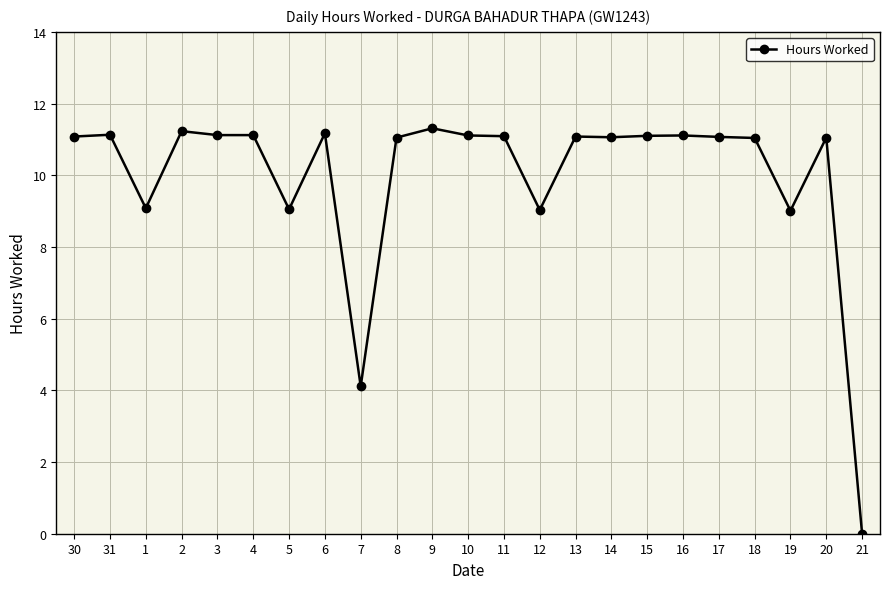

What is the difference between the second highest and second lowest values?

7.1